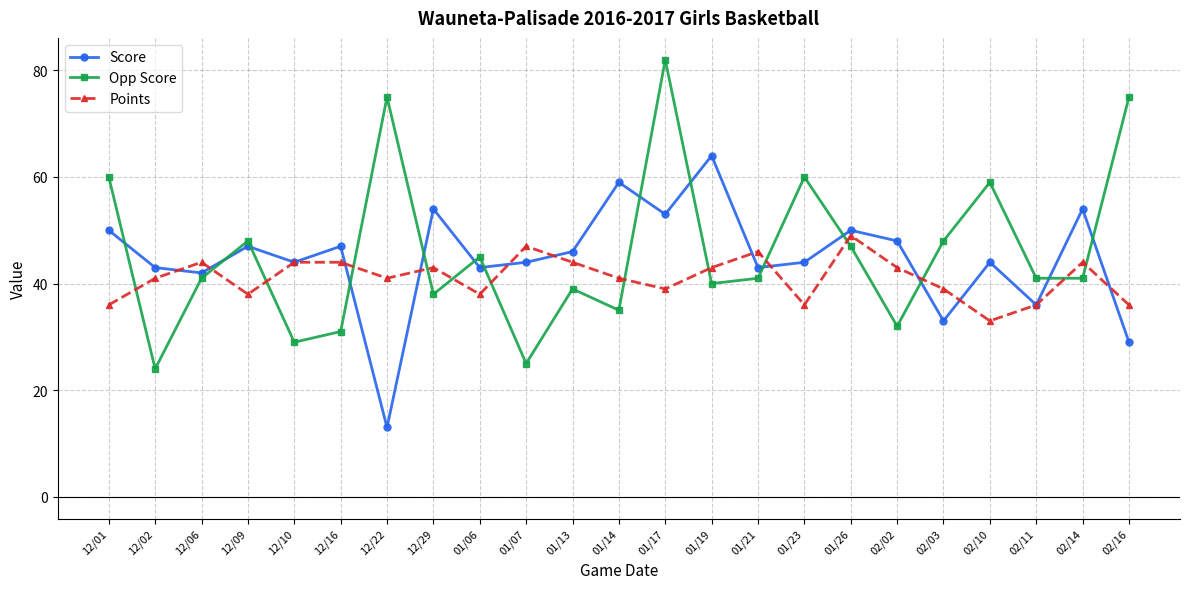

What is the total value across all series at 02/10?

136